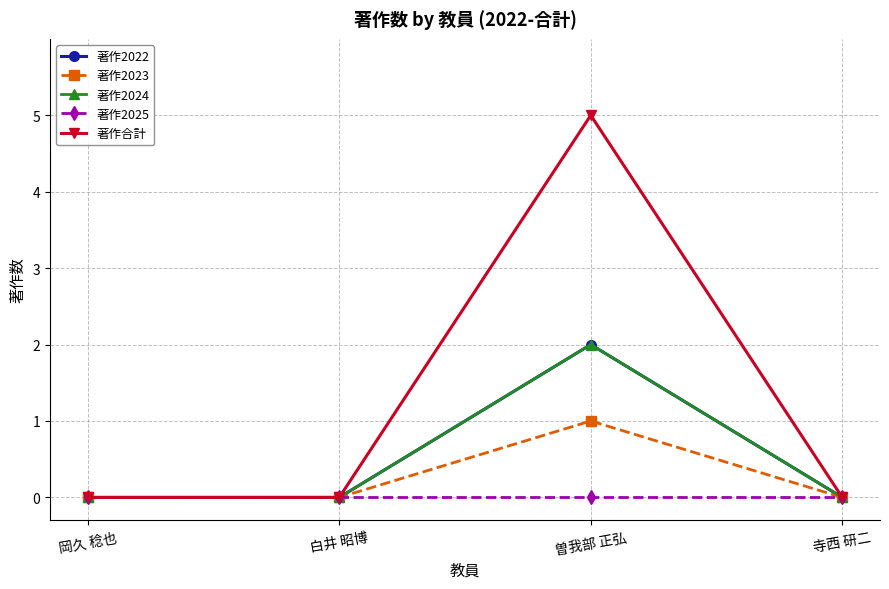

In 著作2024, how many points are higher than both neighbors (excluding endpoints)?

1